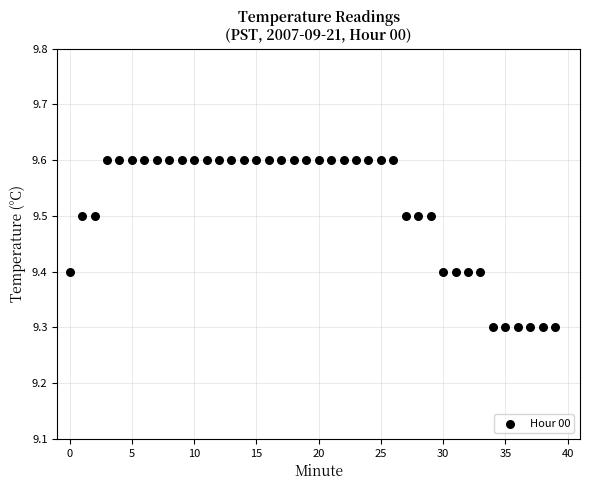

What is the range of Y values (max minus min)?

0.3